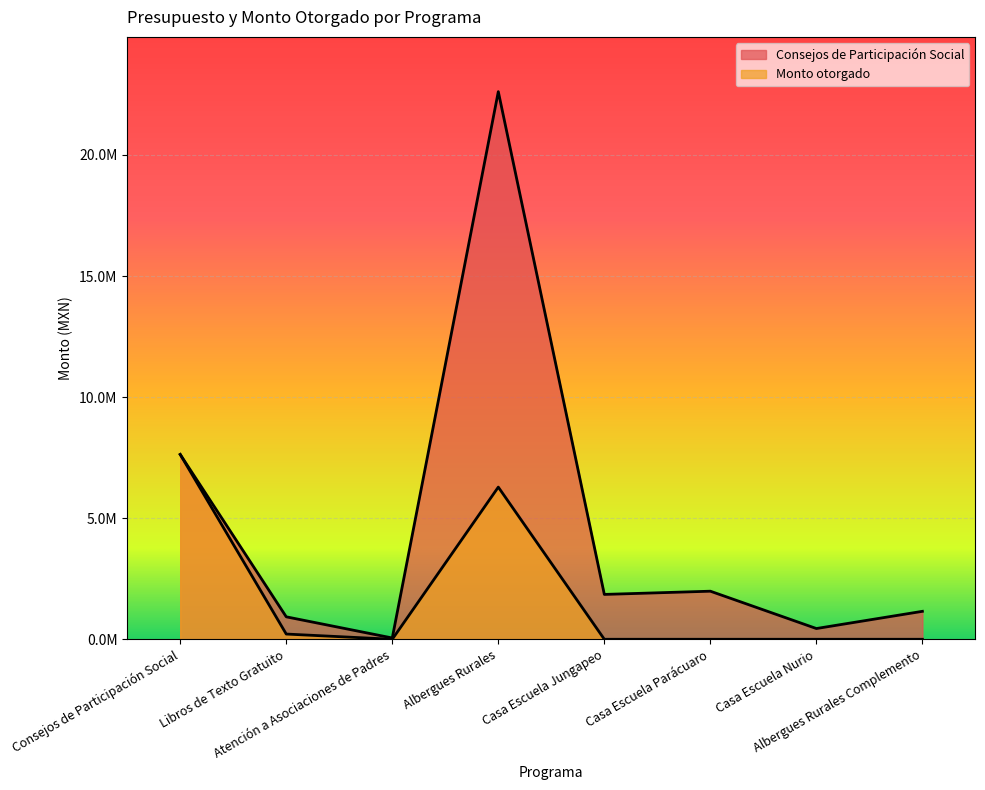

At which label does Consejos de Participación Social first exceed 1852216?

Consejos de Participación Social